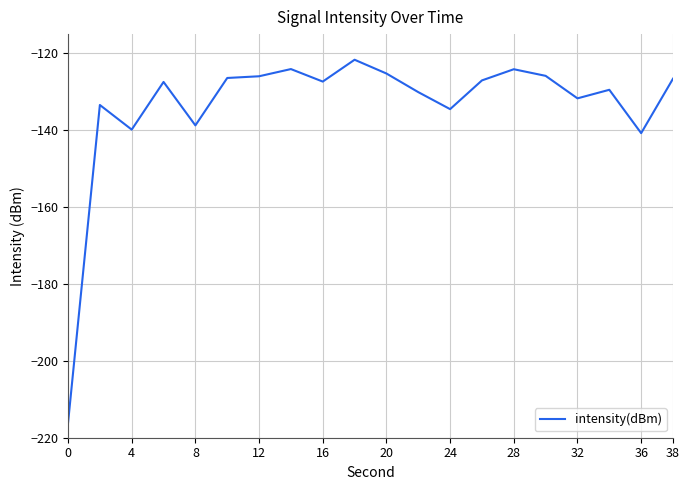

What is the minimum value shown in the chart?

-216.2